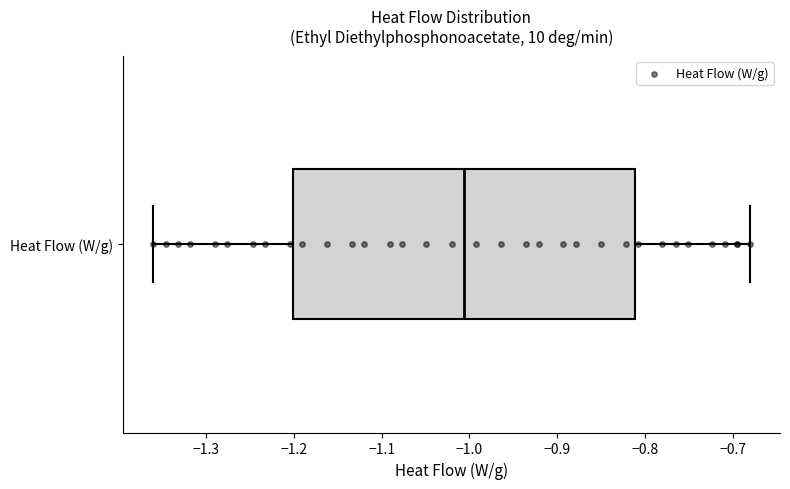

Transcribe this box plot: give where the median line is, the range the box spans, and where the two whiskers end, as read against the x-axis. The values are not printed on the chart, so give them approximately, as read against the axis.

median -1.01, box -1.20 to -0.81, whiskers -1.36 to -0.68